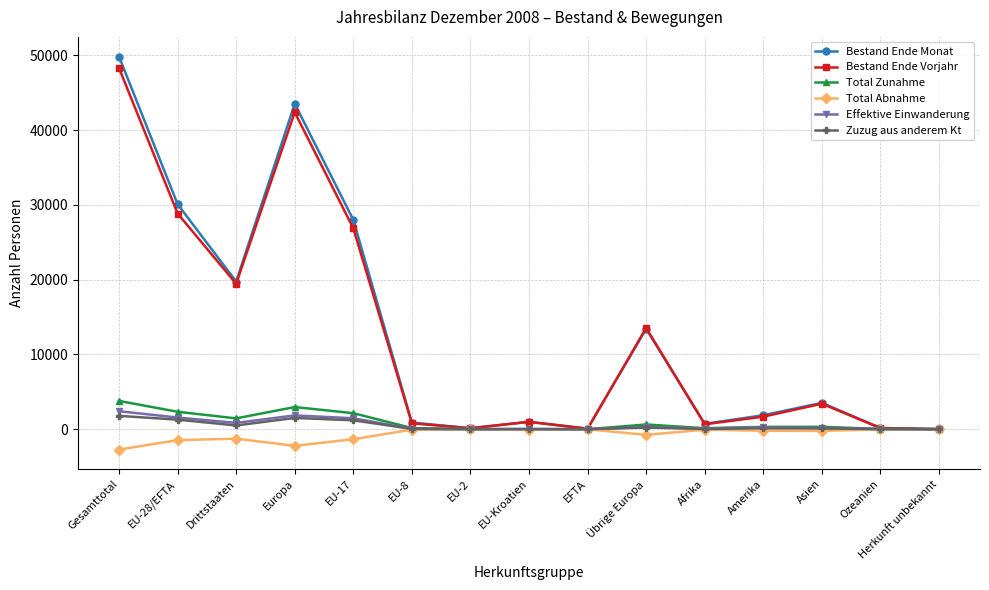

Where is the first local minimum for Effektive Einwanderung?

Drittstaaten